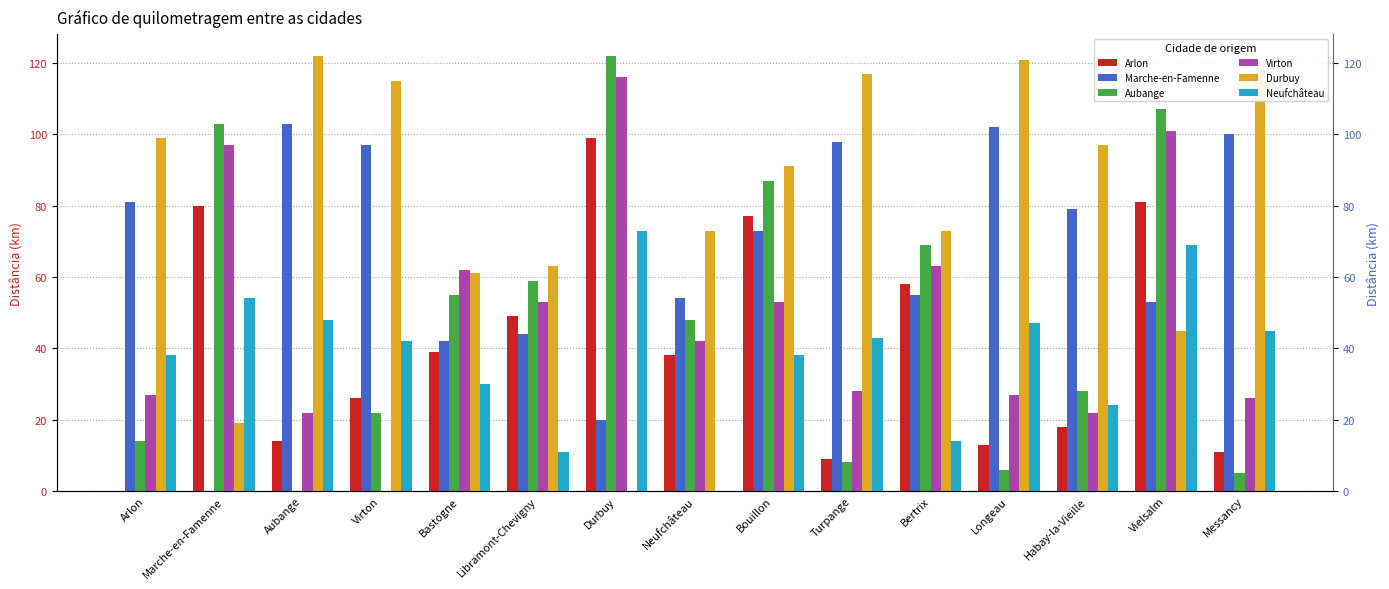

Between Virton and Turpange, which series saw the biggest shift?

Virton